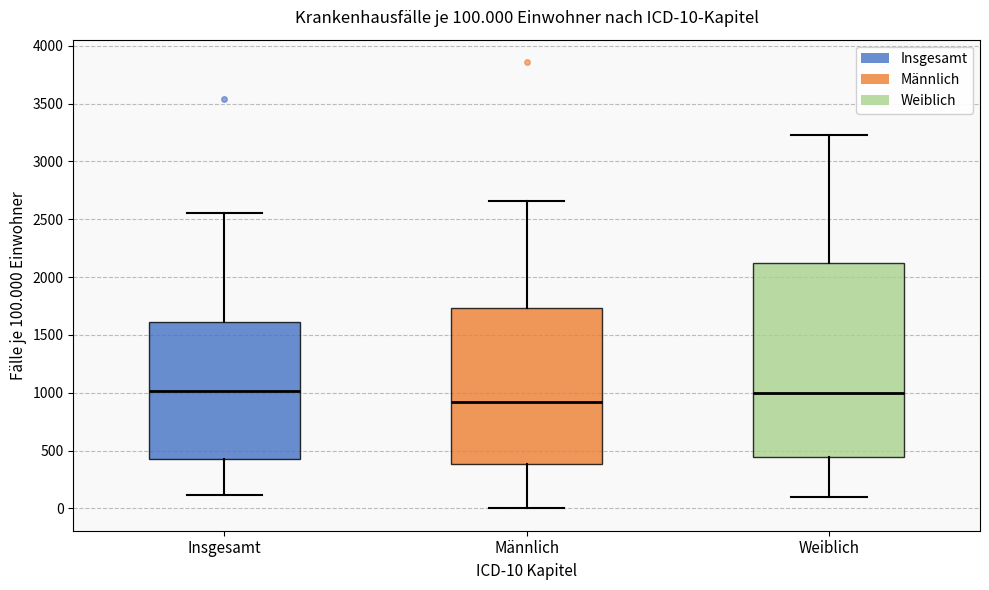

Which box has the lowest median line?

Männlich